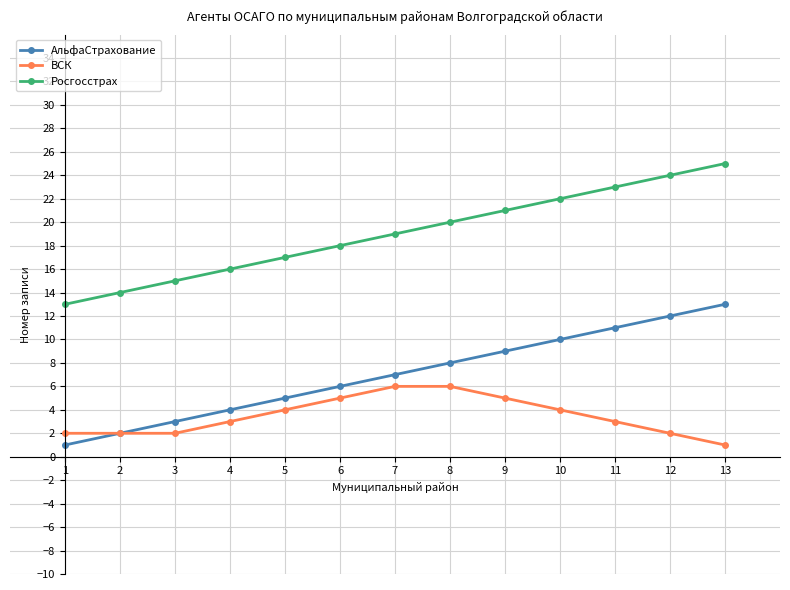

At 10, list the series in order from smallest to largest.

ВСК, АльфаСтрахование, Росгосстрах